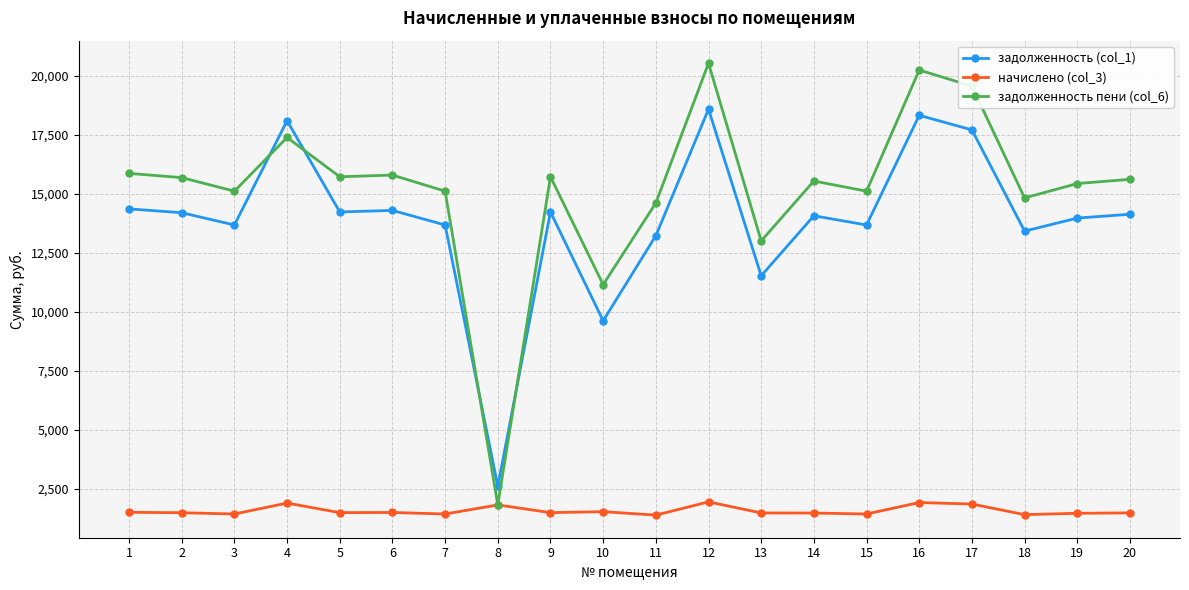

Is it true that начислено (col_3) equals 354.4 at 13?

False